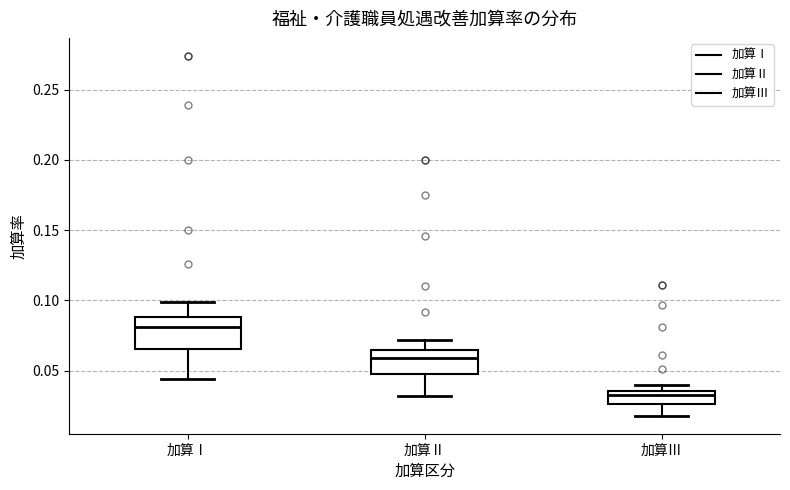

Where does the upper whisker of the box for 加算Ⅰ end on the y-axis? The values are not printed on the chart, so give them approximately, as read against the axis.

0.100